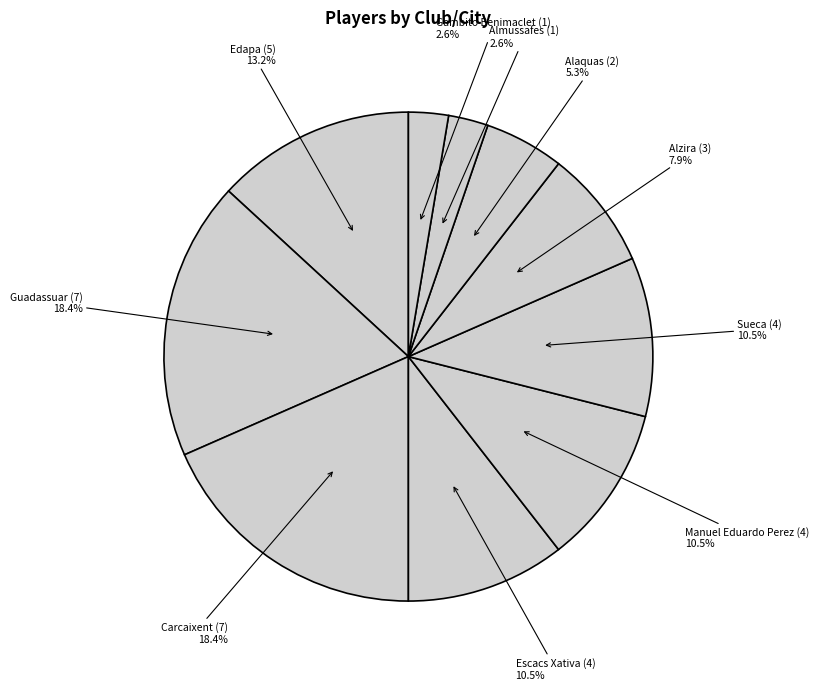

Is there any slice that represents more than half of the pie?

No